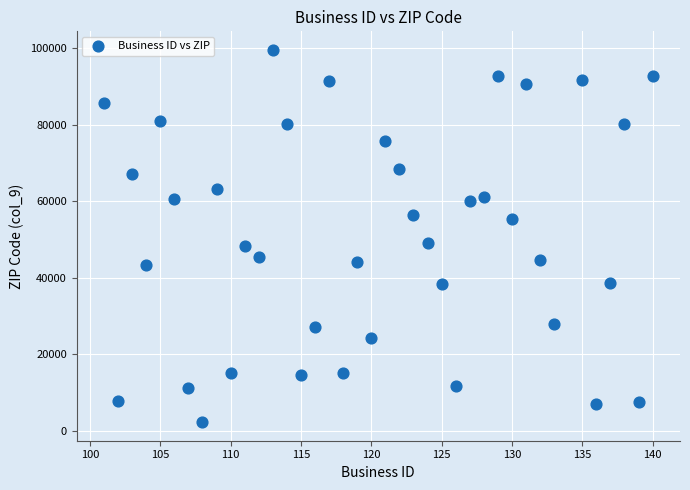

What is the range of Y values (max minus min)?

97186